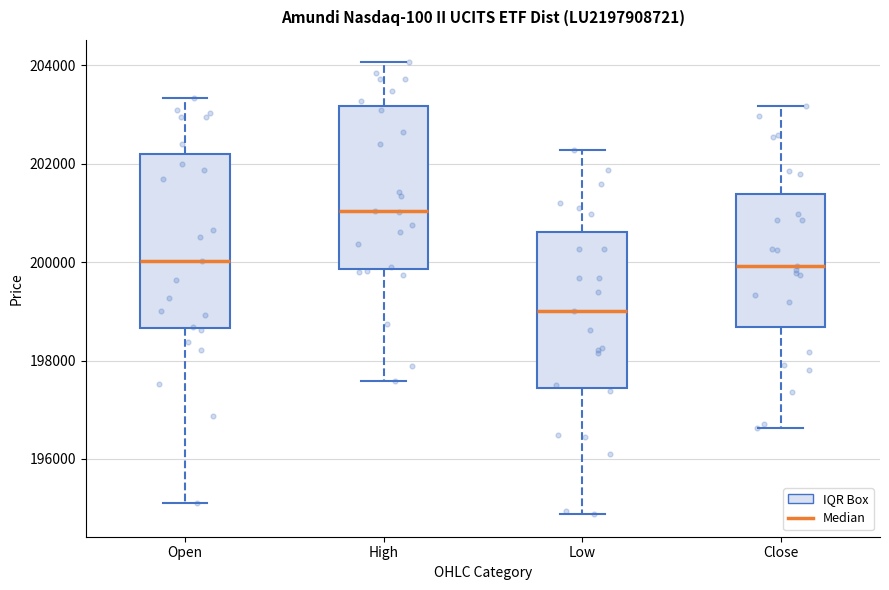

Reading left to right, transcribe this box plot: for each box, give where its median line is, the range the box spans, and where its two whiskers end, as read against the y-axis. The values are not printed on the chart, so give them approximately, as read against the axis.

Open: median 200000, box 198600 to 202200, whiskers 195200 to 203400
High: median 201000, box 199800 to 203200, whiskers 197600 to 204000
Low: median 199000, box 197400 to 200600, whiskers 194800 to 202200
Close: median 200000, box 198600 to 201400, whiskers 196600 to 203200